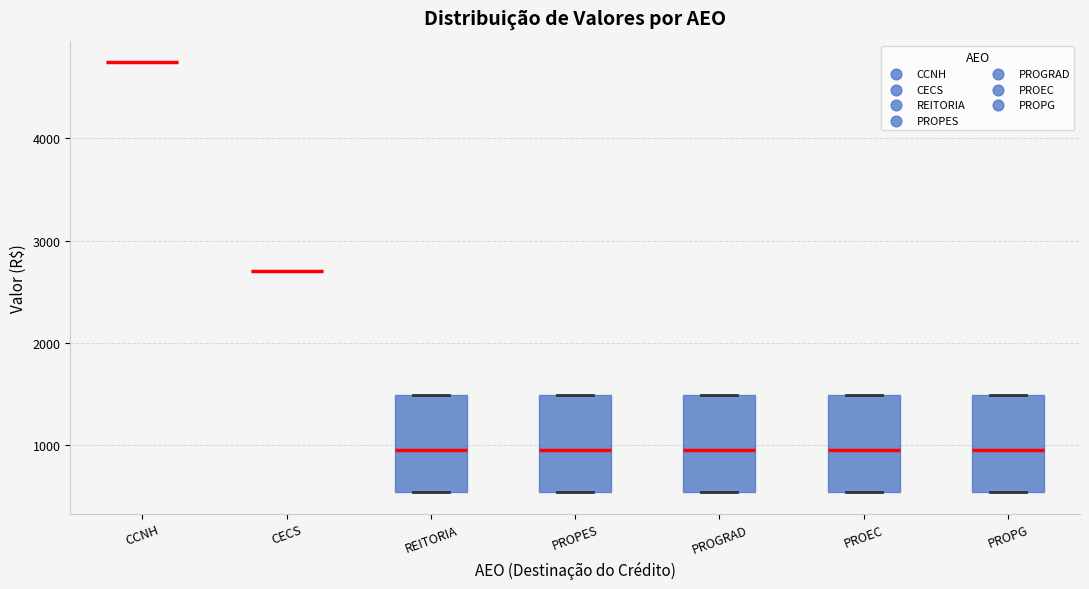

Where is the upper edge of the box for PROGRAD on the y-axis? The values are not printed on the chart, so give them approximately, as read against the axis.

1500